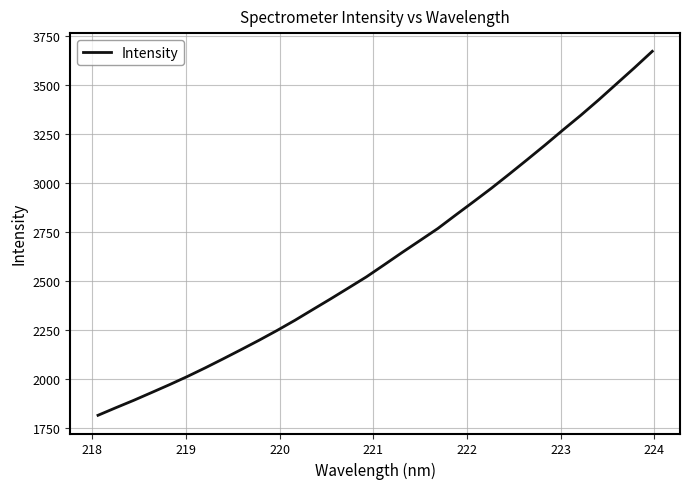

What is the difference between the maximum and minimum values?

1856.3